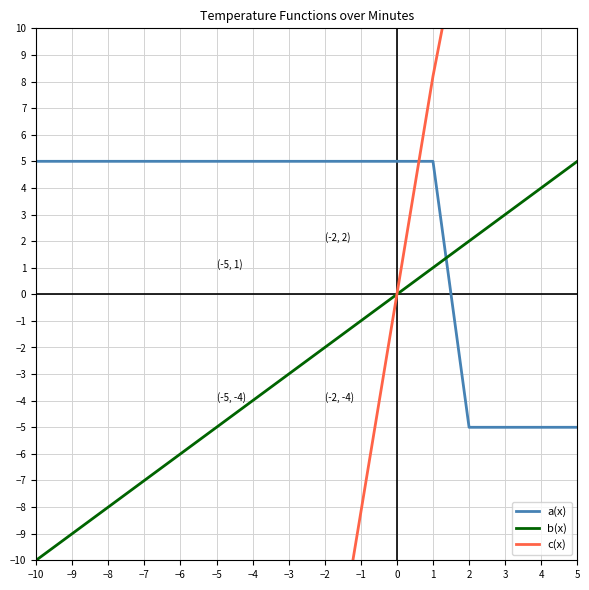

The c(x) series shows -13.8 at −5. True or false?

False